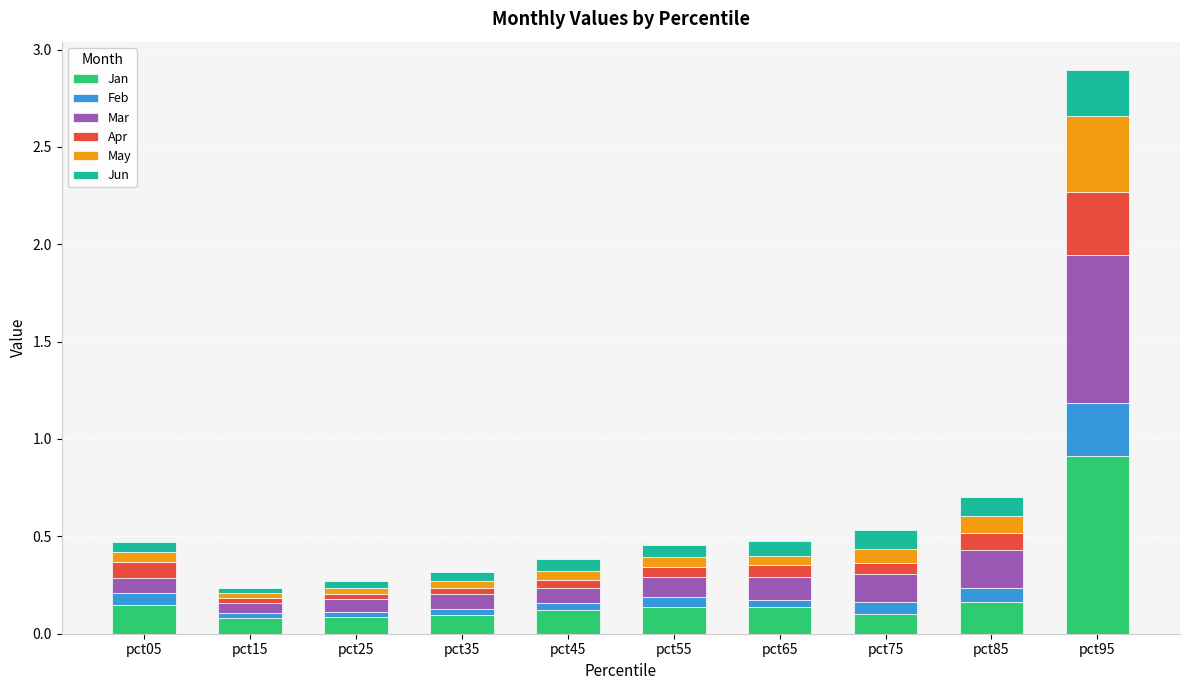

True or false: Jan has a value of 0.1 at pct15.

True